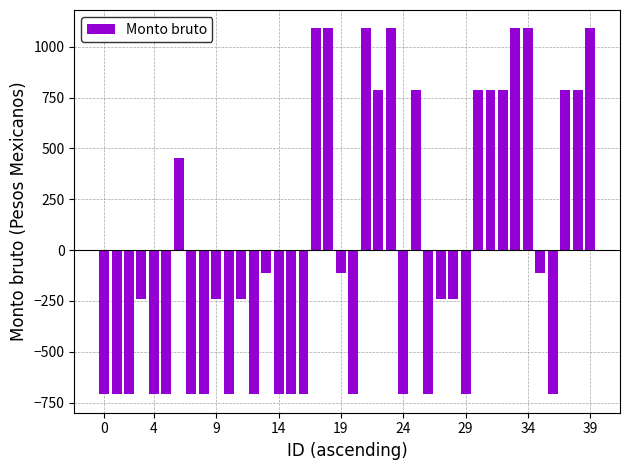

Reading left to right, extract all data points from this chart.

-709.4	-709.4	-709.4	-238.4	-709.4	-709.4	454.6	-709.4	-709.4	-238.4	-709.4	-238.4	-709.4	-114.4	-709.4	-709.4	-709.4	1090.6	1090.6	-114.4	-709.4	1090.6	786.6	1090.6	-709.4	786.6	-709.4	-238.4	-238.4	-709.4	786.6	786.6	786.6	1090.6	1090.6	-114.4	-709.4	786.6	786.6	1090.6